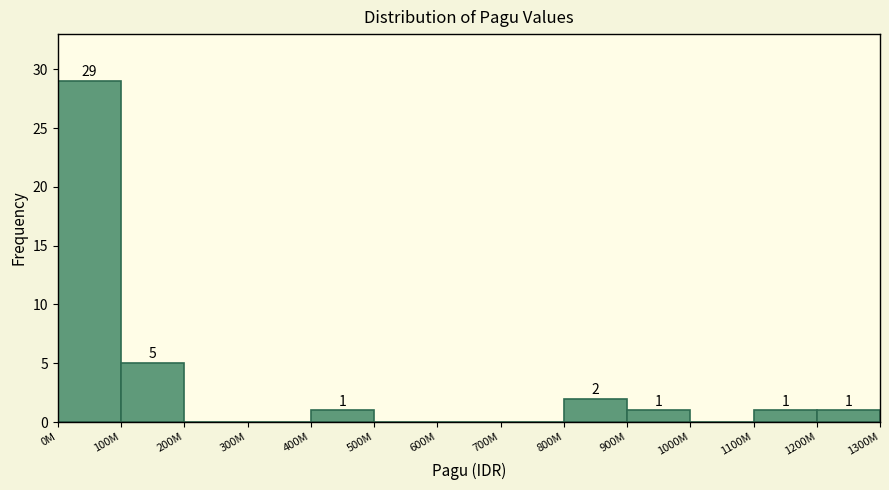

Reading left to right, what are all the values shown in this chart?

0M=29	100M=5	200M=0	300M=0	400M=1	500M=0	600M=0	700M=0	800M=2	900M=1	1000M=0	1100M=1	1200M=1